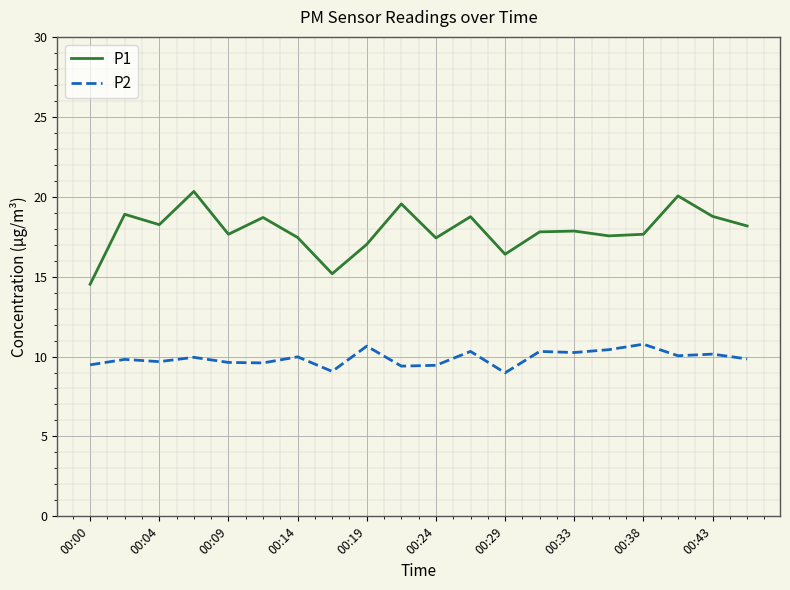

True or false: P2 and P1 cross at least once.

False